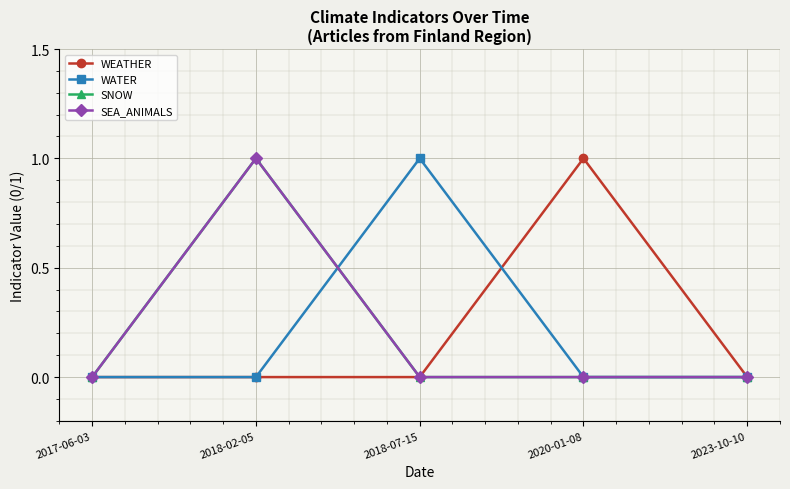

Does the chart have visible grid lines?

Yes